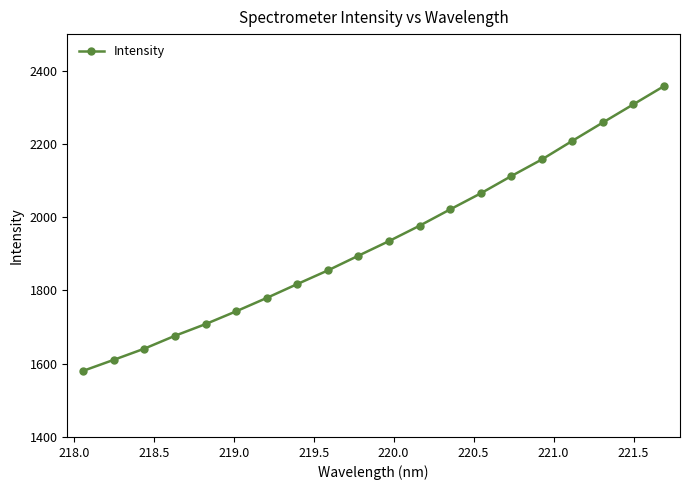

What is the sum of all values?

38709.4